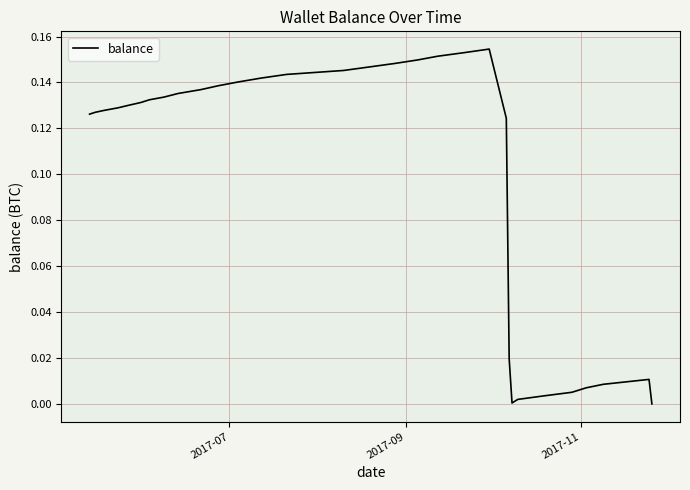

How many series are shown in this chart?

1